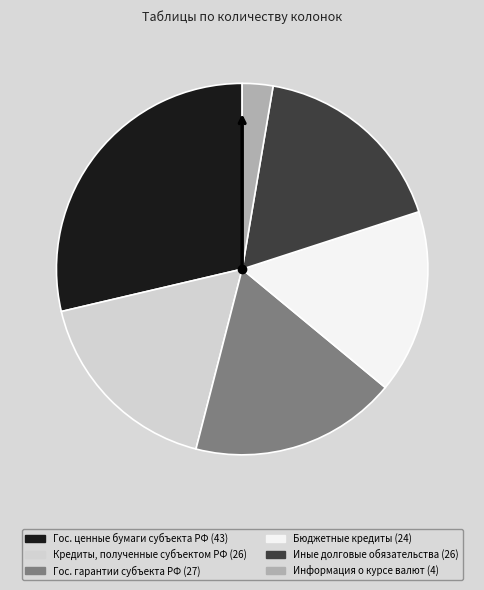

How many slices are in this pie chart?

6